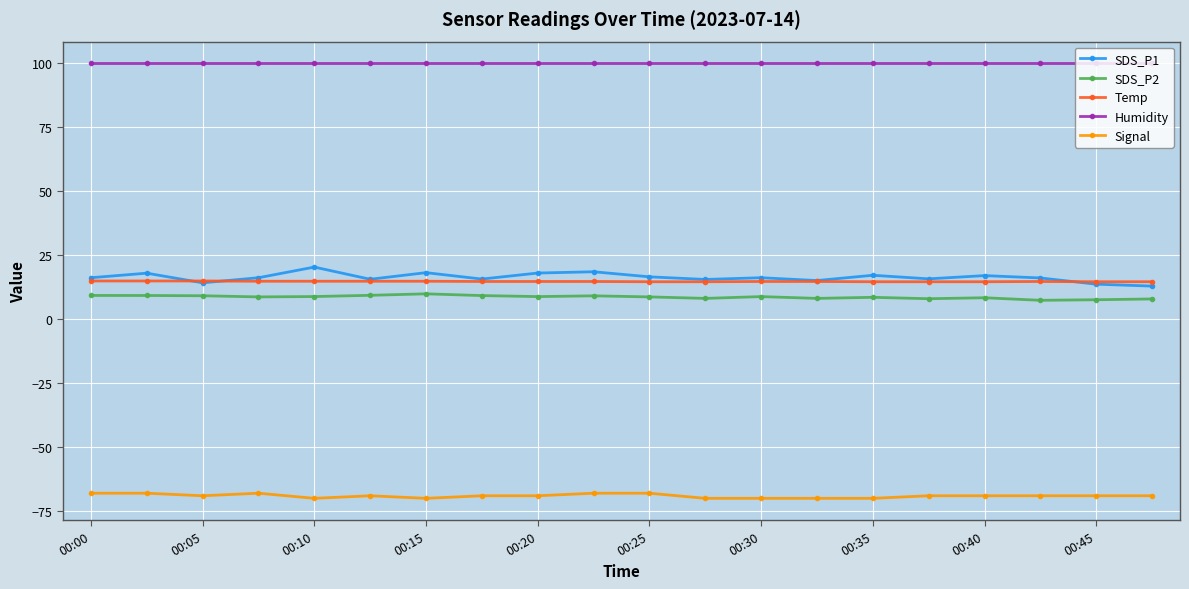

True or false: SDS_P1 and Signal intersect in this chart.

False